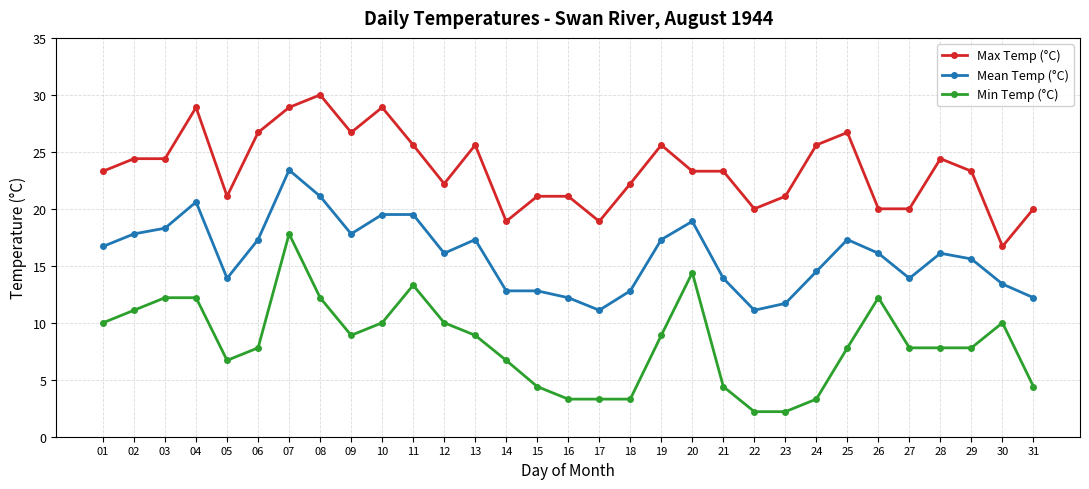

What is the difference between the highest and lowest values at 12?

12.2